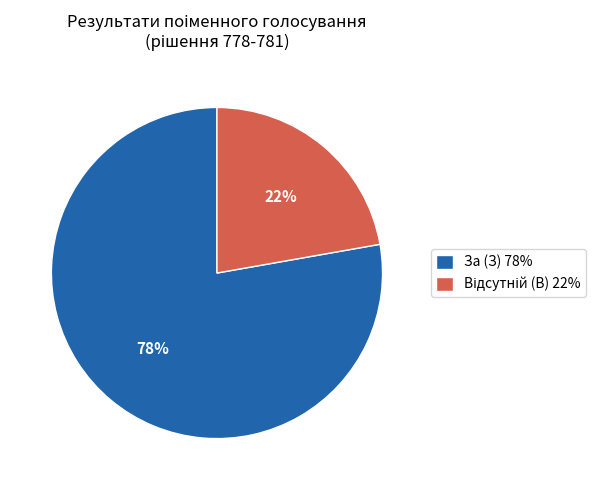

The За (З) 78% slice represents 78% of the pie. True or false?

True